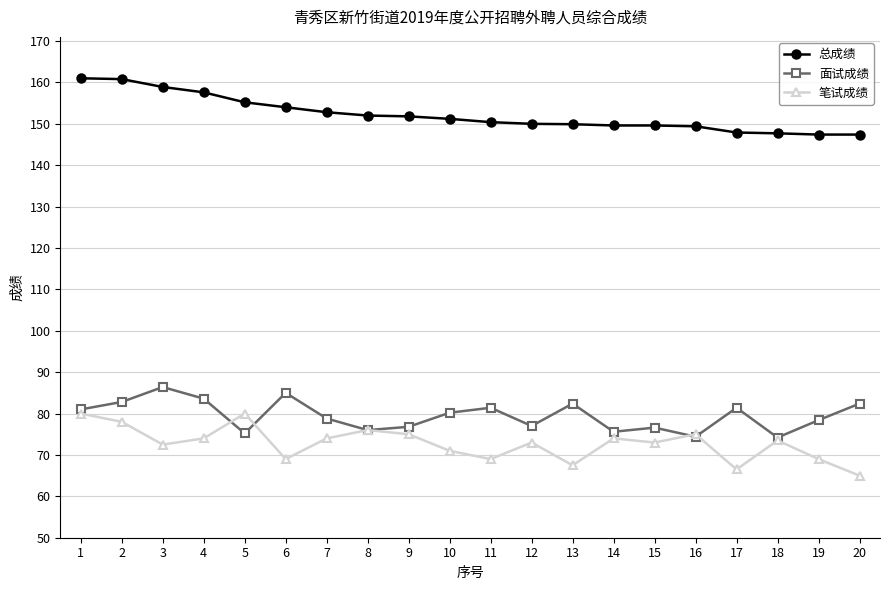

True or false: 面试成绩 and 总成绩 intersect in this chart.

False